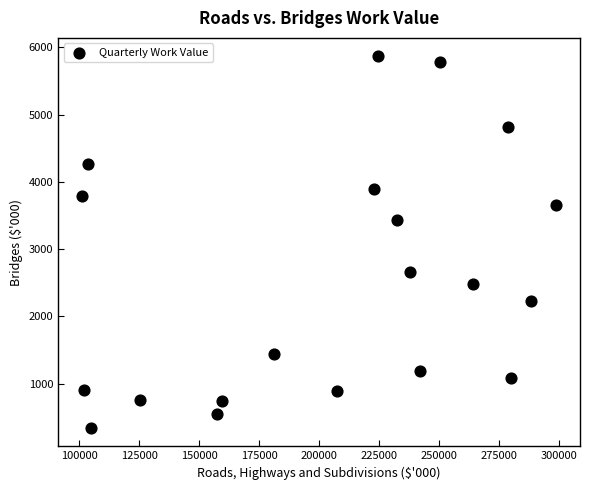

What is the range of Y values (max minus min)?

5517